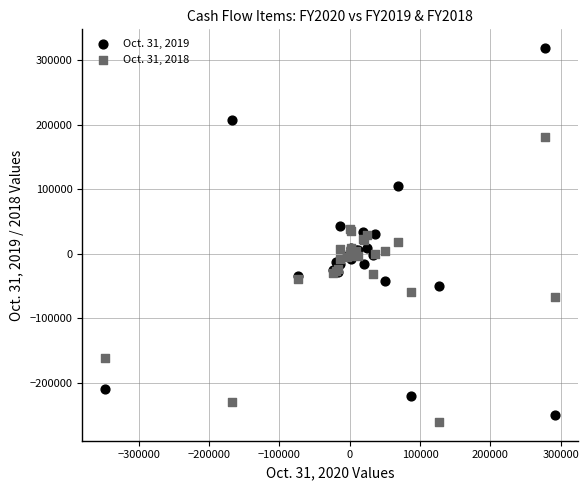

What is the X range (max minus min) for the scatter plot?

641199